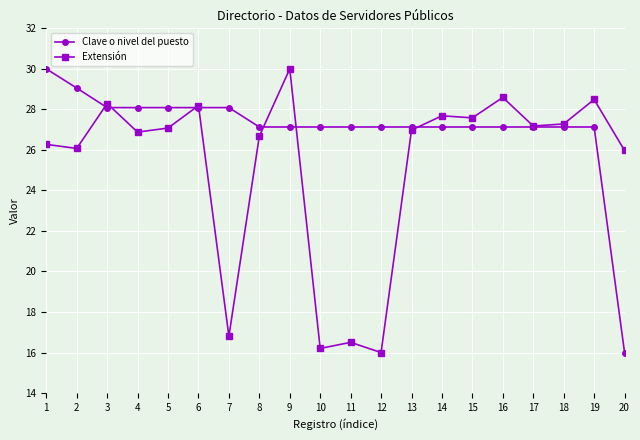

What are all the series names shown in the legend?

Clave o nivel del puesto, Extensión